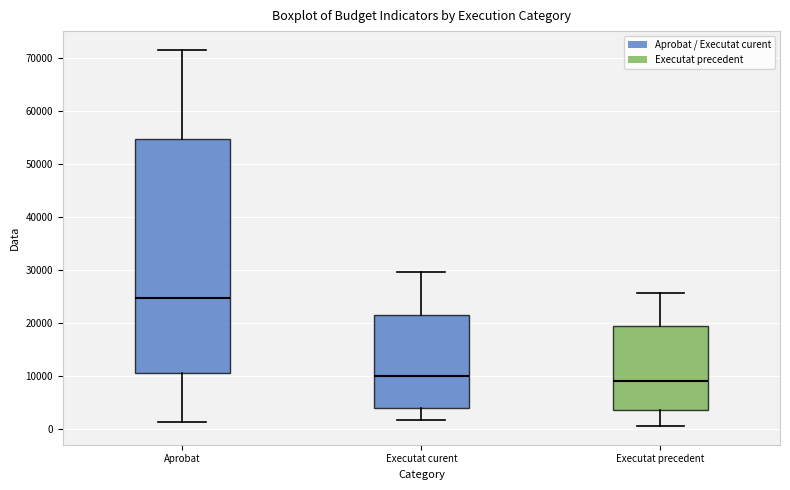

Reading left to right, read every box against the y-axis: the position of its median line, the range the box covers, and the ends of its whiskers. The values are not printed on the chart, so give them approximately, as read against the axis.

Aprobat: median 25000, box 10000 to 55000, whiskers 1000 to 72000
Executat curent: median 10000, box 4000 to 21000, whiskers 2000 to 30000
Executat precedent: median 9000, box 4000 to 19000, whiskers 0 to 26000